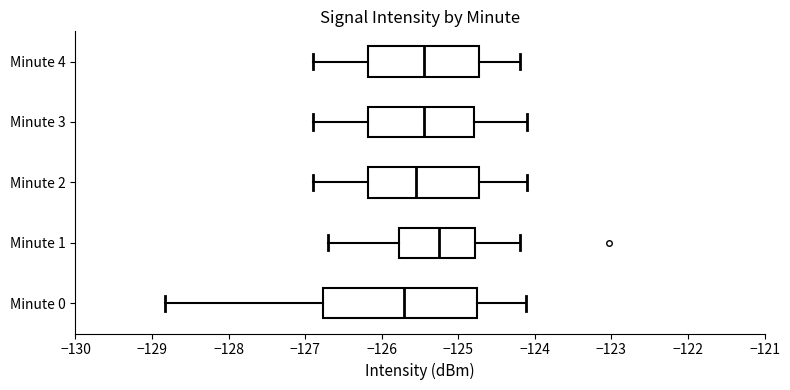

Reading bottom to top, read every box against the x-axis: the position of its median line, the range the box covers, and the ends of its whiskers. The values are not printed on the chart, so give them approximately, as read against the axis.

Minute 0: median -125.7, box -126.8 to -124.8, whiskers -128.8 to -124.1
Minute 1: median -125.2, box -125.8 to -124.8, whiskers -126.7 to -124.2
Minute 2: median -125.5, box -126.2 to -124.7, whiskers -126.9 to -124.1
Minute 3: median -125.4, box -126.2 to -124.8, whiskers -126.9 to -124.1
Minute 4: median -125.4, box -126.2 to -124.7, whiskers -126.9 to -124.2